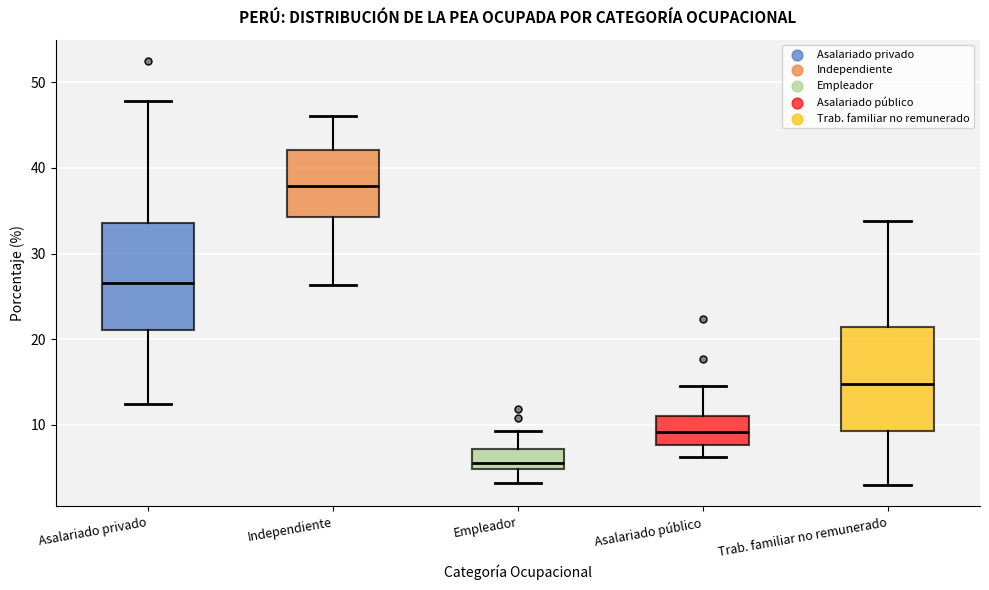

Which box has the highest median line?

Independiente